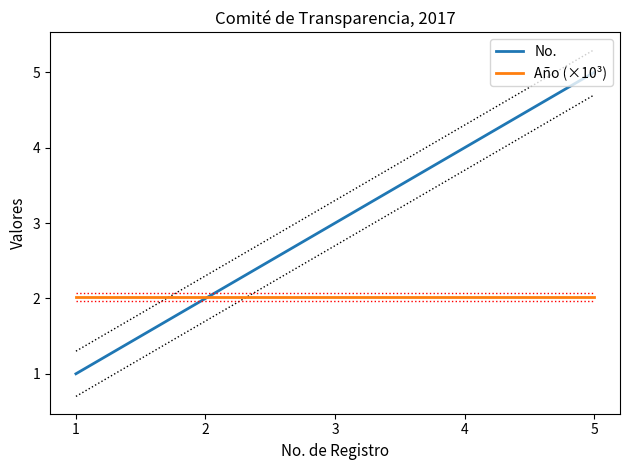

The value of Año (×10³) at 5 is 2.0. True or false?

True